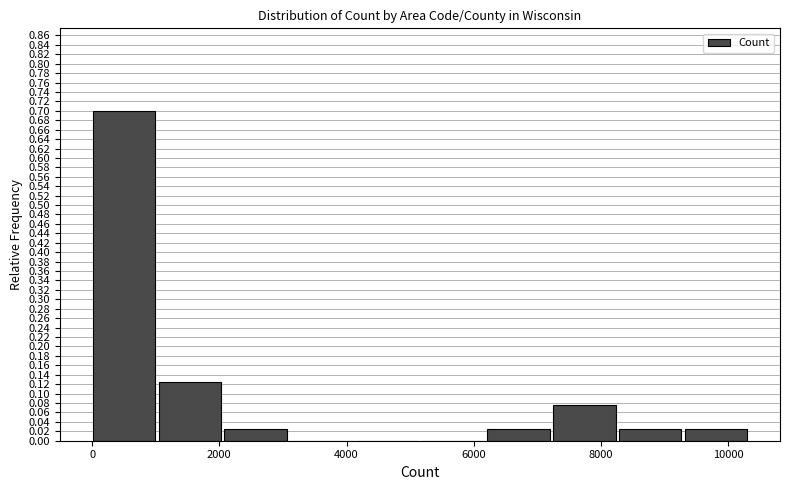

Over which range of the x-axis is the bar tallest?

0 to 1000